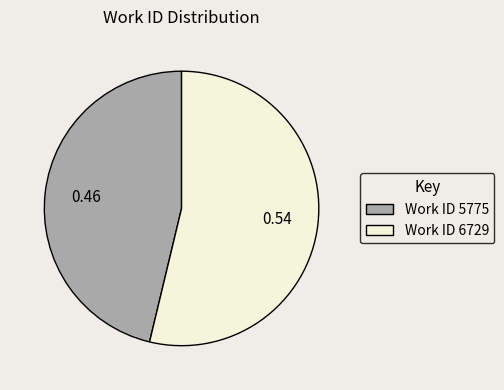

What is the majority slice?

Work ID 6729